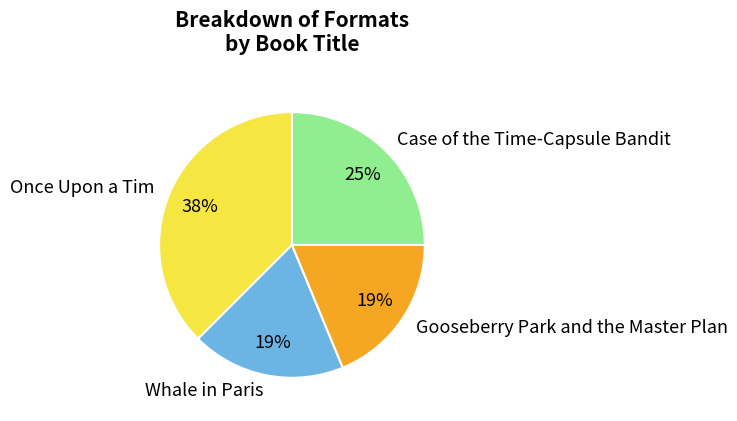

What is the largest slice in the pie chart?

Once Upon a Tim